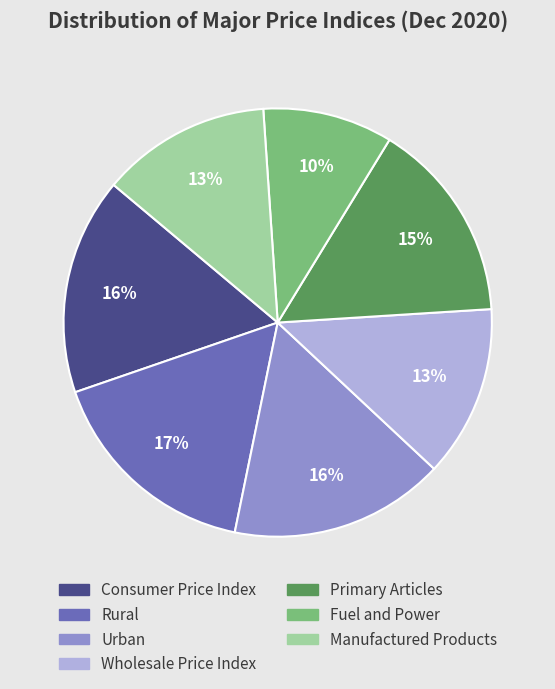

What percentage is the Rural slice, to the nearest percent?

17%